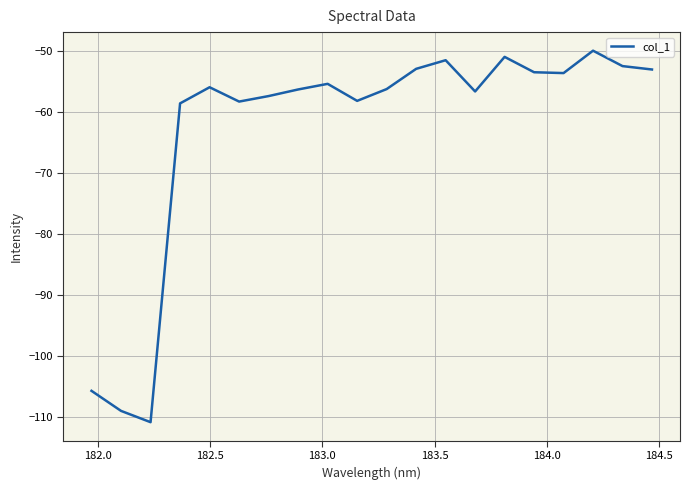

What is the difference between the maximum and minimum values?

60.8